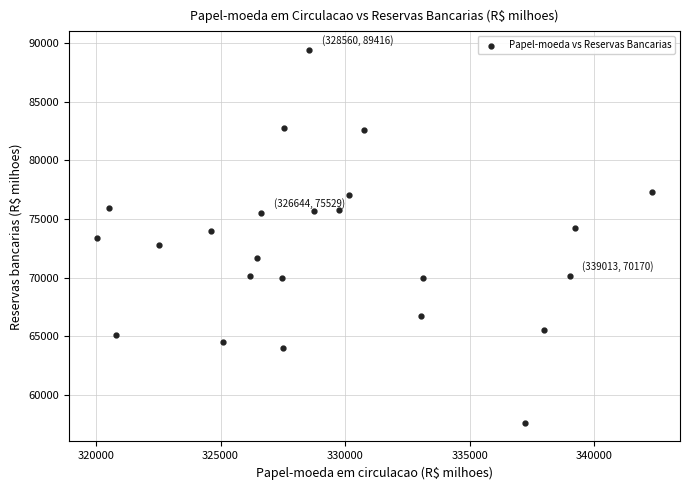

What is the range of Y values (max minus min)?

31780.9